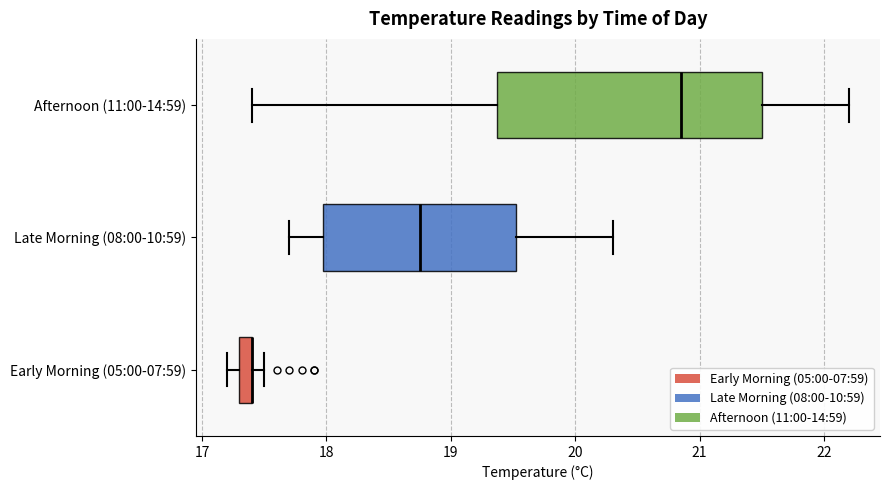

Where is the right edge of the box for Late Morning (08:00-10:59) on the x-axis? The values are not printed on the chart, so give them approximately, as read against the axis.

19.5